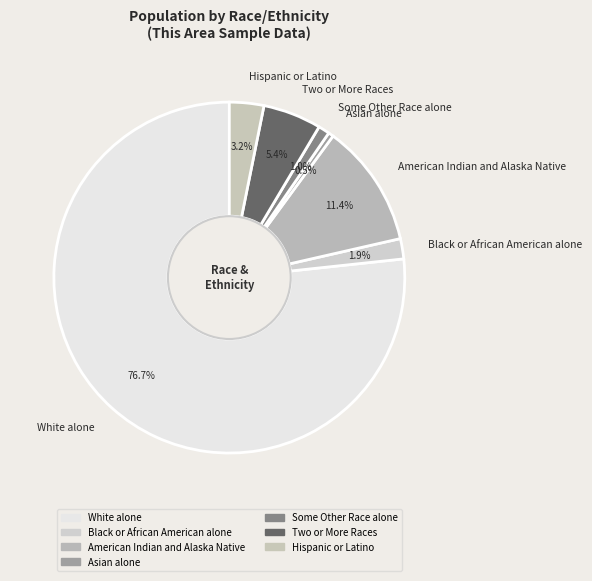

What is the ratio of the value at Hispanic or Latino to the value at Two or More Races?

0.6